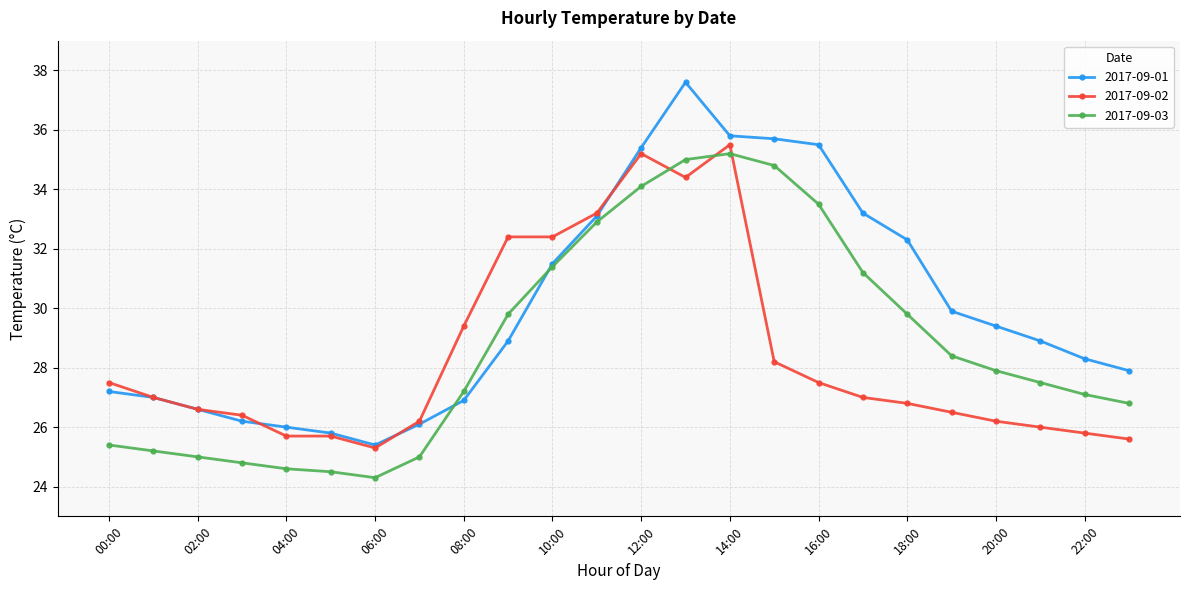

True or false: 2017-09-01 and 2017-09-02 intersect in this chart.

True